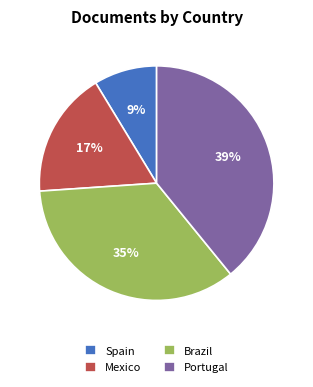

Do Portugal and Brazil together represent more than half of the pie?

Yes